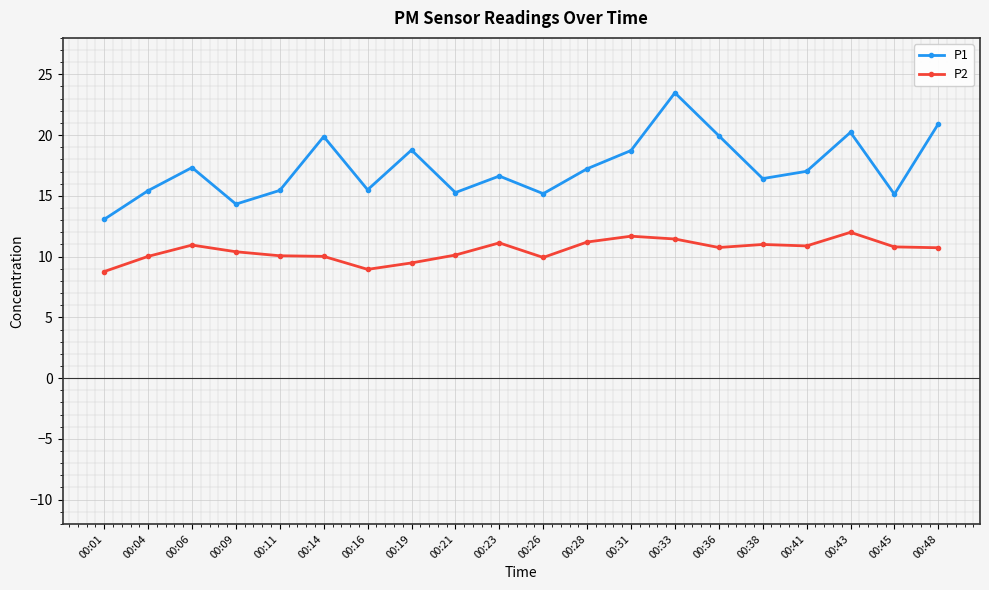

True or false: P1 has a value of 18.7 at 00:31.

True